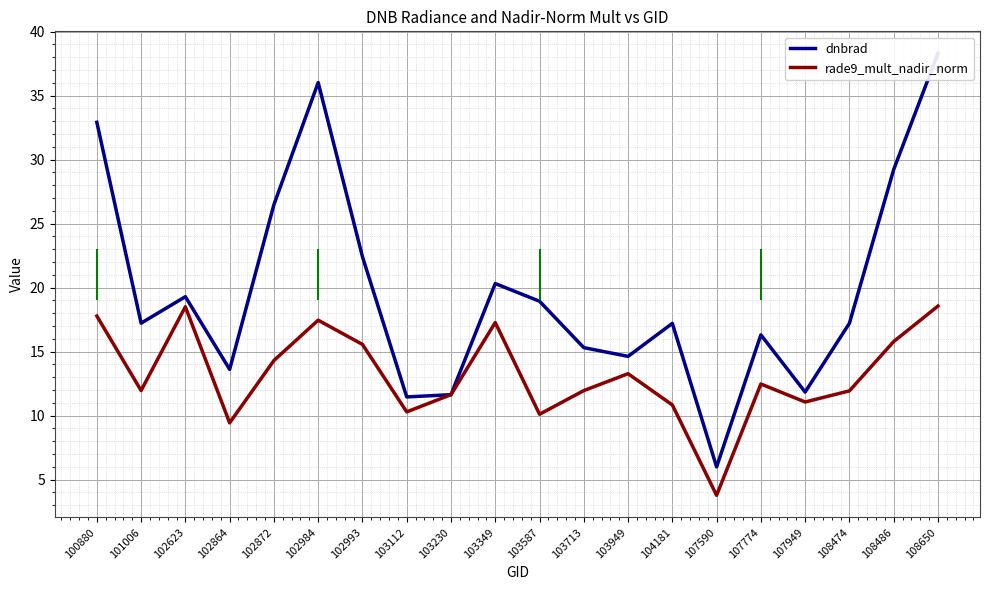

True or false: rade9_mult_nadir_norm and dnbrad intersect in this chart.

False